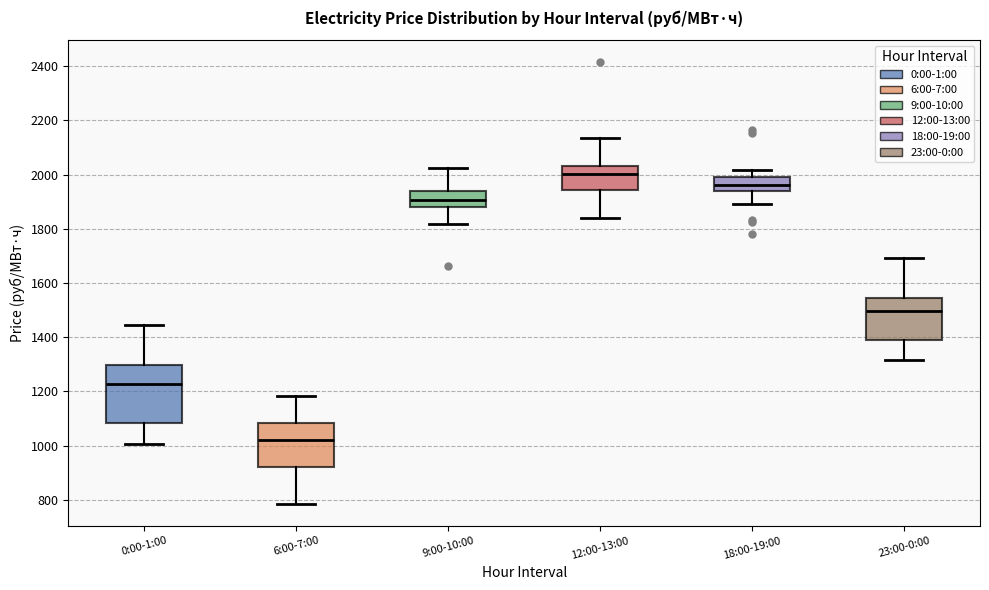

Which box is the tallest, from its lower edge to its upper edge?

0:00-1:00